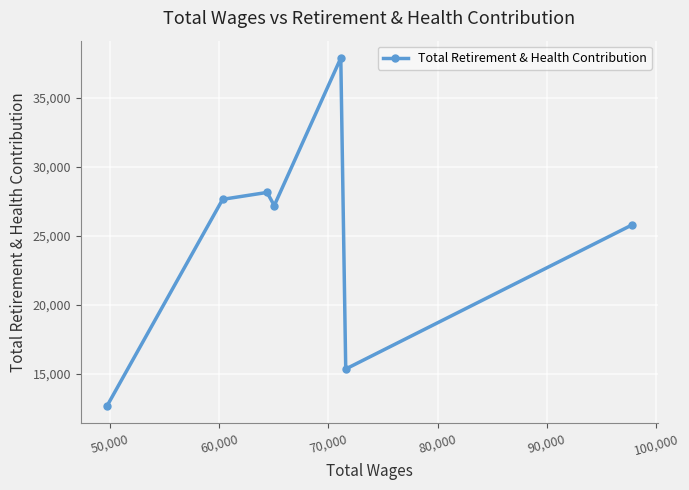

What is the average value?

24958